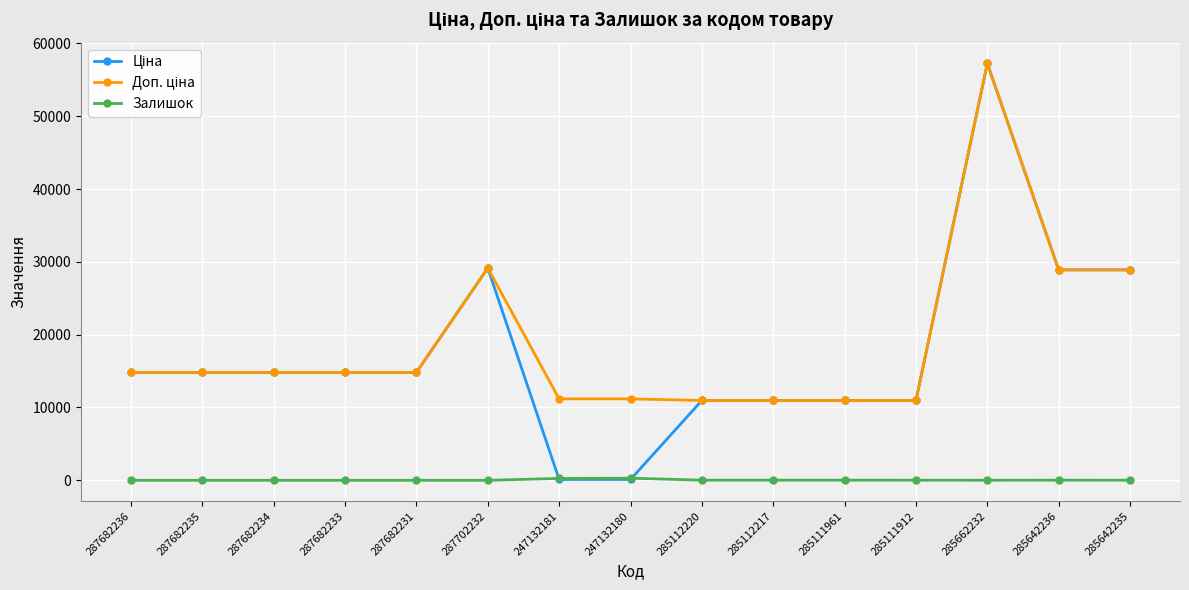

Which label corresponds to the largest value in the chart?

285662232